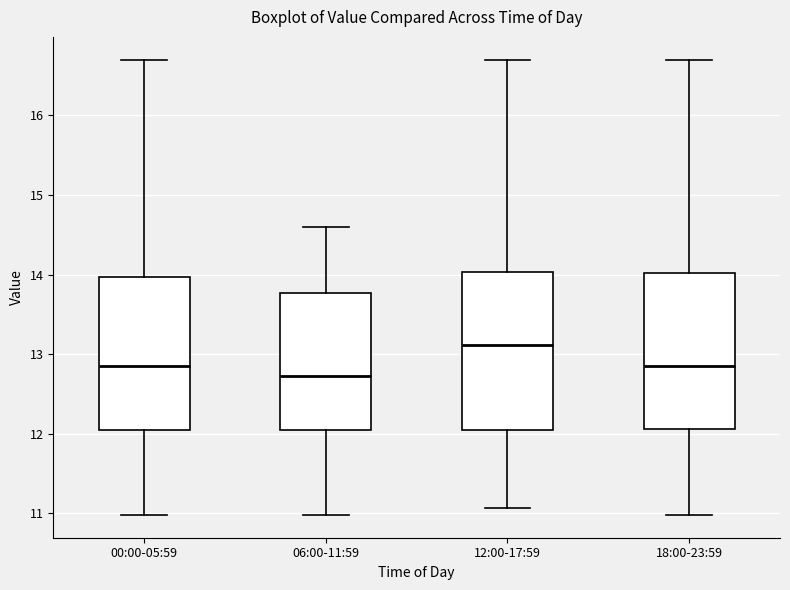

Reading left to right, transcribe this box plot: for each box, give where its median line is, the range the box spans, and where its two whiskers end, as read against the y-axis. The values are not printed on the chart, so give them approximately, as read against the axis.

00:00-05:59: median 12.9, box 12.0 to 14.0, whiskers 11.0 to 16.7
06:00-11:59: median 12.7, box 12.0 to 13.8, whiskers 11.0 to 14.6
12:00-17:59: median 13.1, box 12.0 to 14.0, whiskers 11.1 to 16.7
18:00-23:59: median 12.9, box 12.1 to 14.0, whiskers 11.0 to 16.7